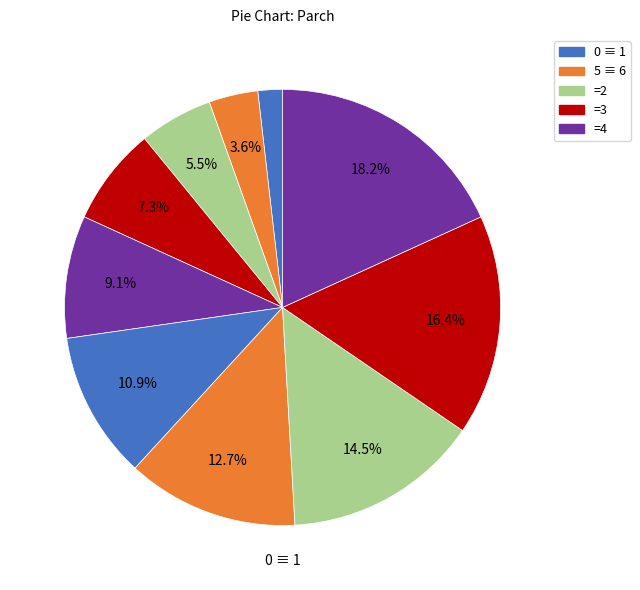

Does any single category account for the majority?

No